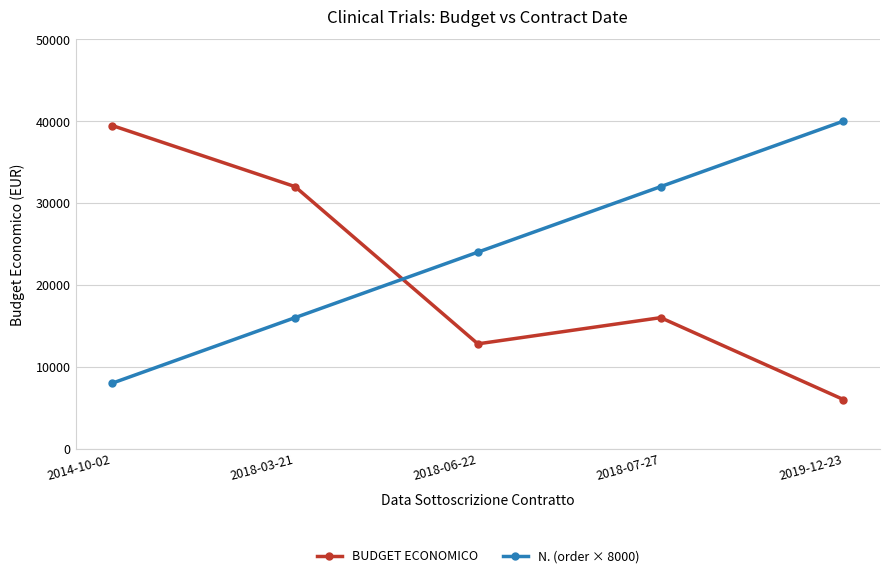

The N. (order × 8000) series shows 1793 at 2014-10-02. True or false?

False